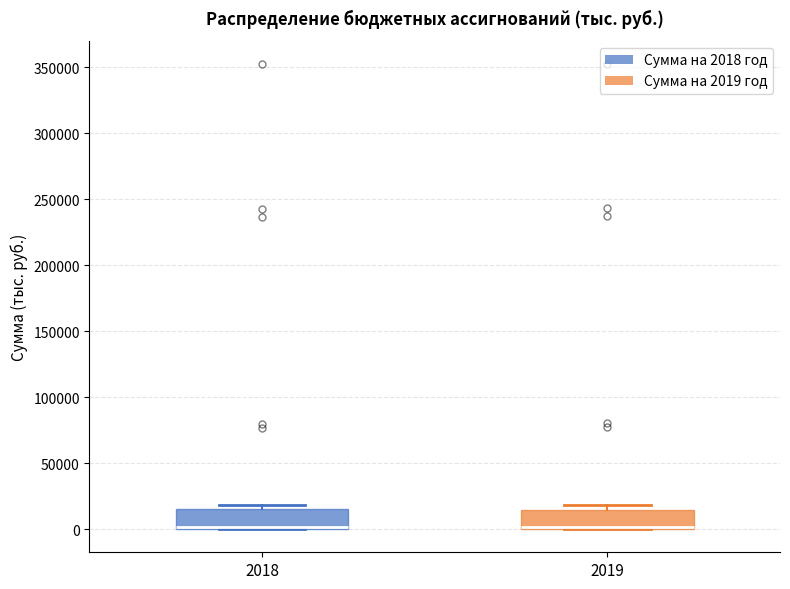

Where is the upper edge of the box at x = 2019 on the y-axis? The values are not printed on the chart, so give them approximately, as read against the axis.

15000